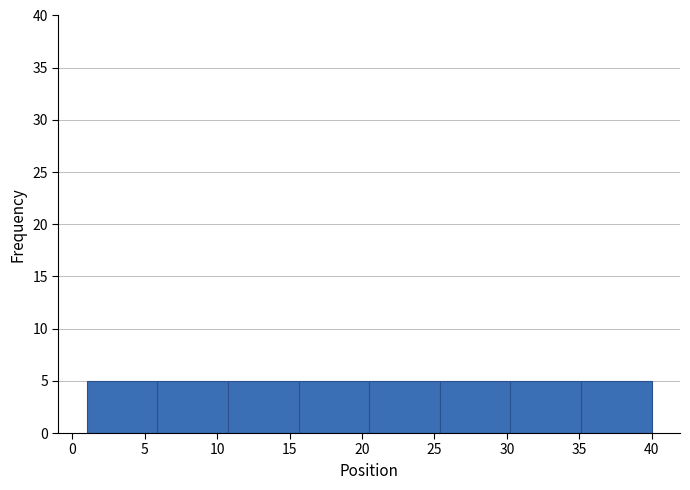

Reading left to right, transcribe this chart: for each bar, give the range it covers on the x-axis and its height. Neither the bar edges nor the heights are printed on the chart, so give them approximately, as read against the axes.

1.0 to 6.0: 5
6.0 to 11.0: 5
11.0 to 15.5: 5
15.5 to 20.5: 5
20.5 to 25.5: 5
25.5 to 30.5: 5
30.5 to 35.0: 5
35.0 to 40.0: 5